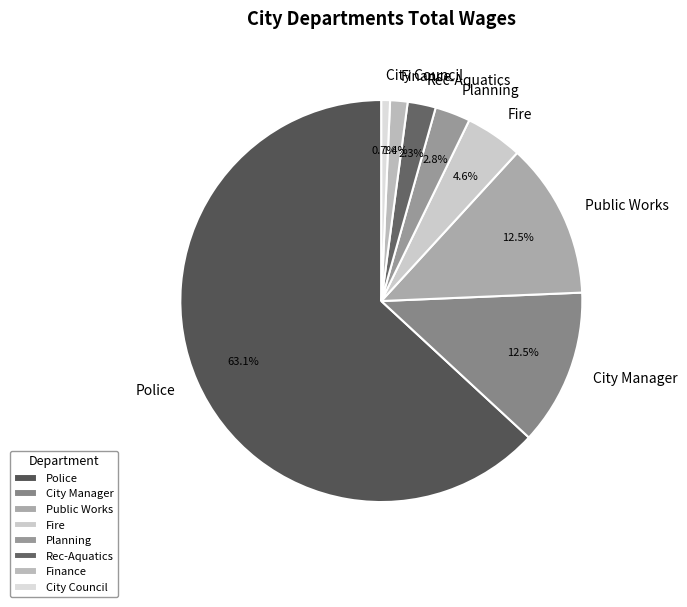

Between City Council and Fire, which is larger?

Fire